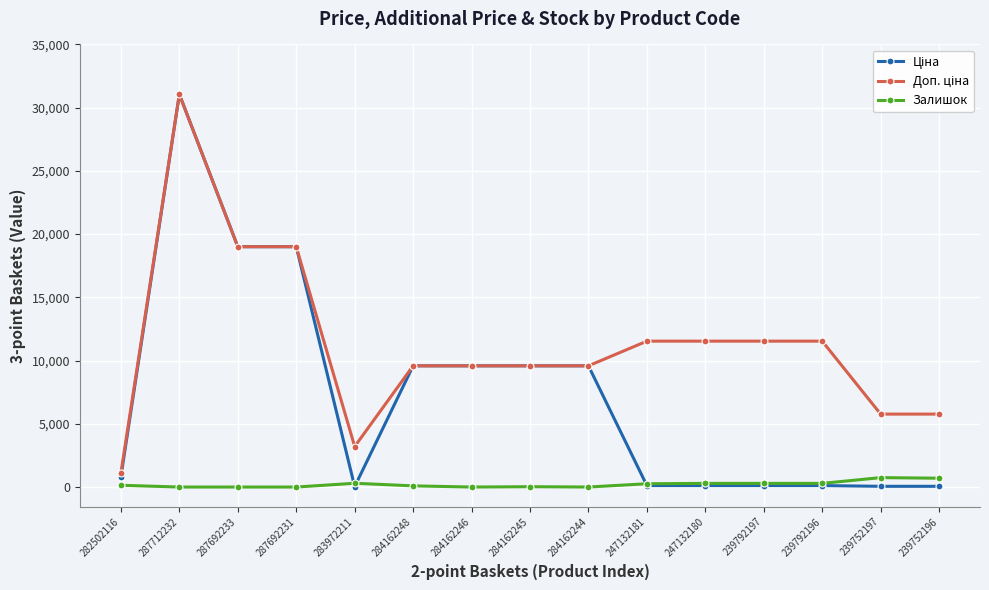

At how many categories does at least one series exceed 15639?

3